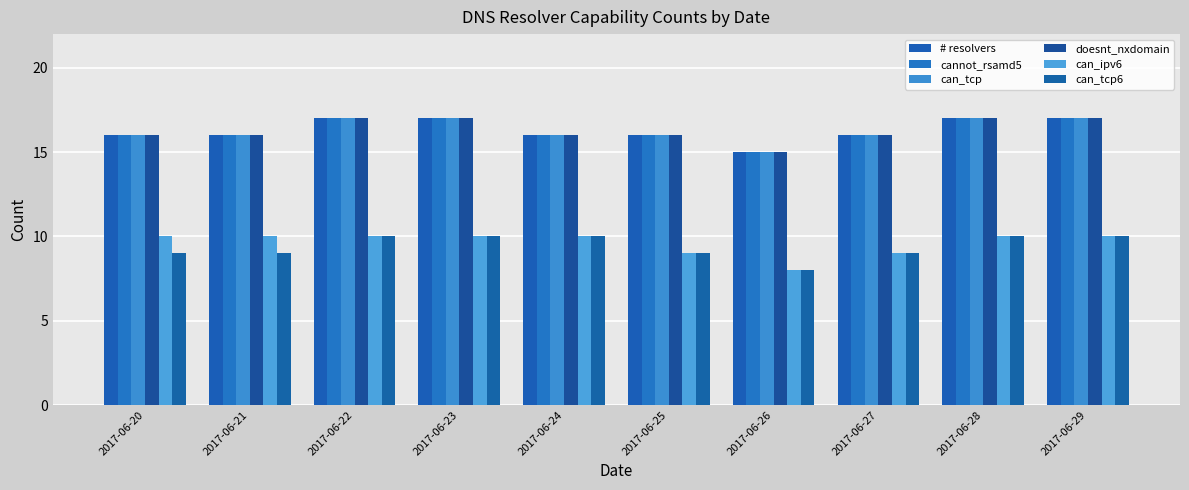

How many bars are there in total?

60